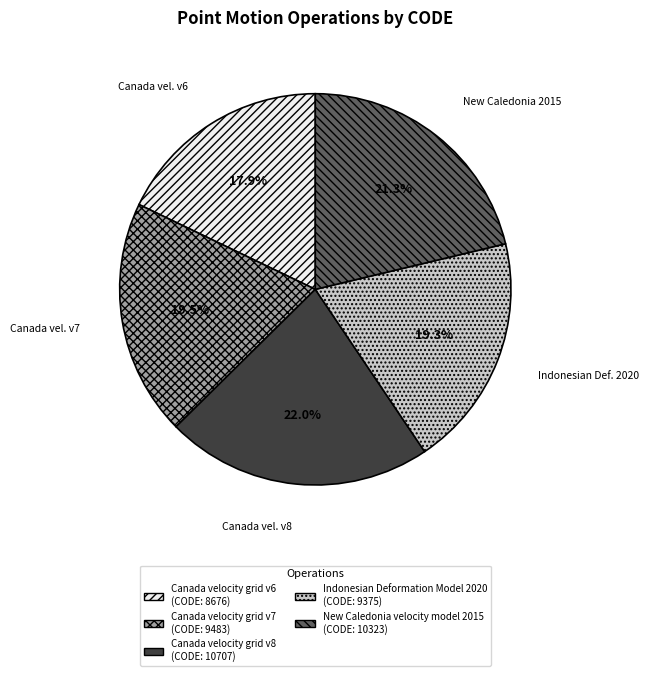

What is the total percentage of Indonesian Deformation Model 2020 and Canada velocity grid v7?

38.8%